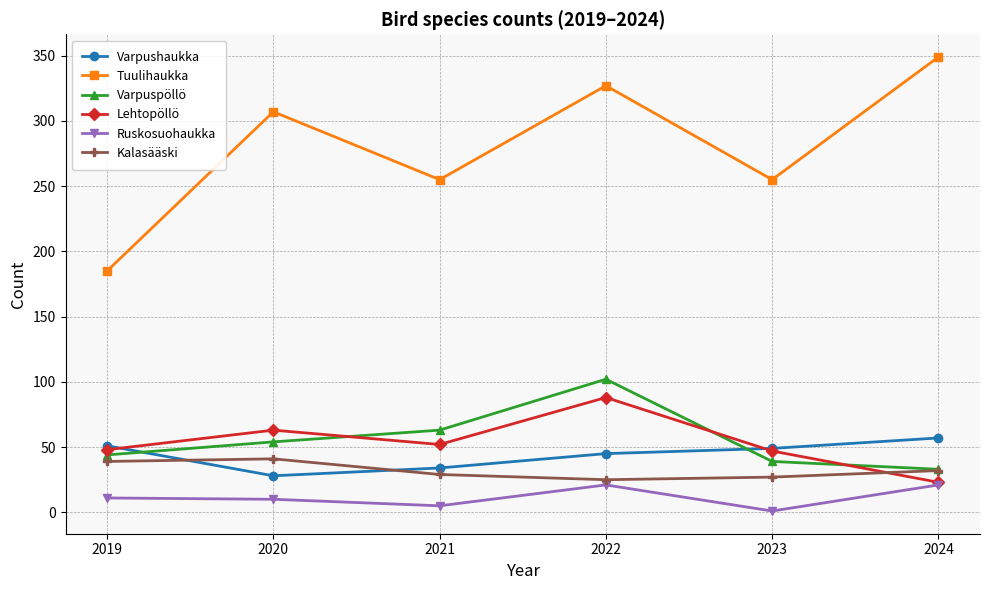

Which series changed the most between 2022 and 2023?

Tuulihaukka